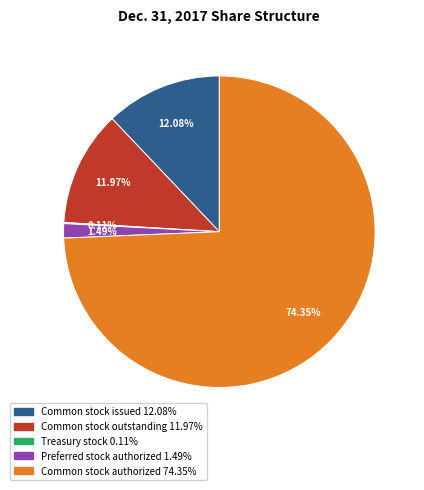

Is there any slice that represents more than half of the pie?

Yes